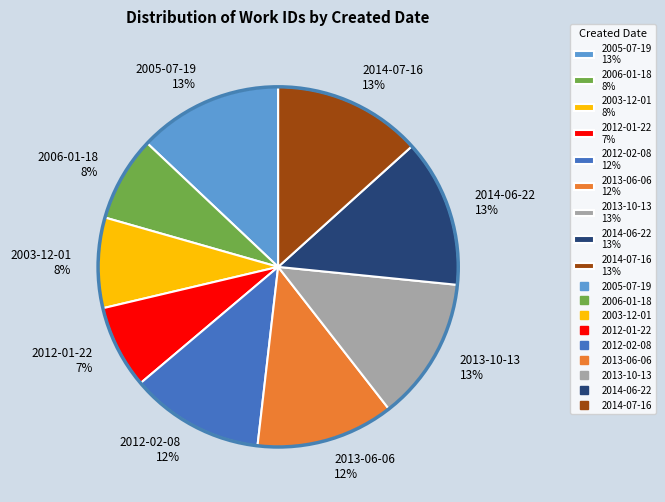

Is it true that 2013-06-06 12% is 12% of the pie?

True